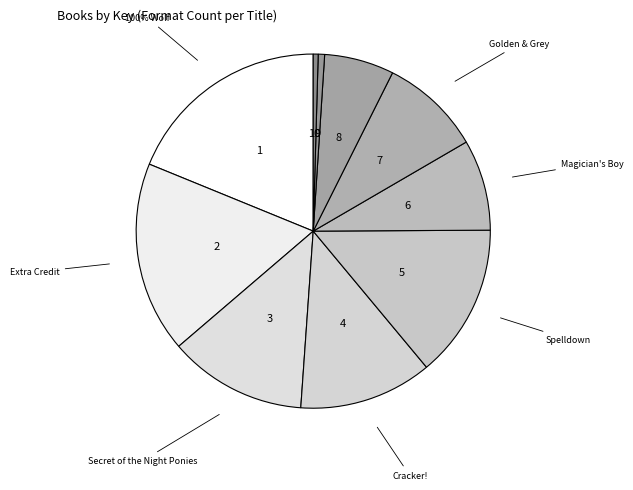

To the nearest percent, what is the combined percentage of Magician's Boy and Extra Credit?

26%